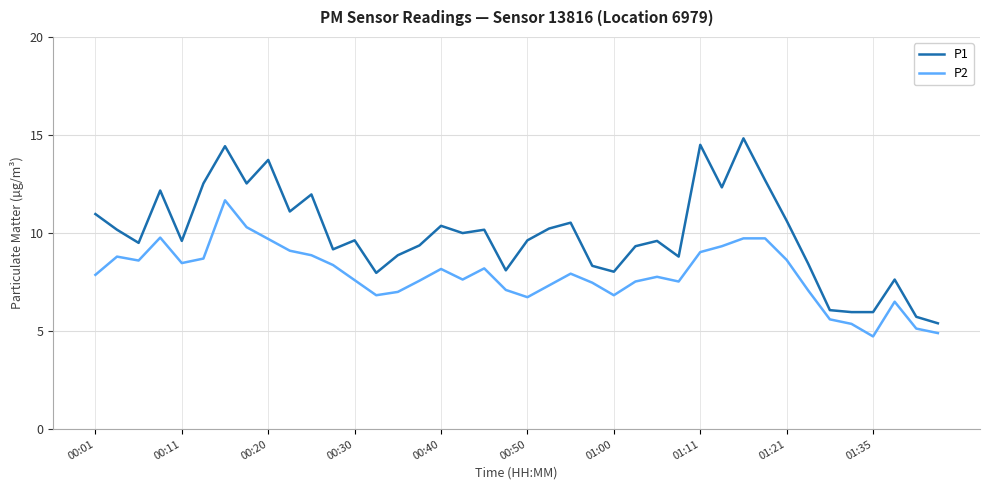

What is the smallest value displayed?

4.7